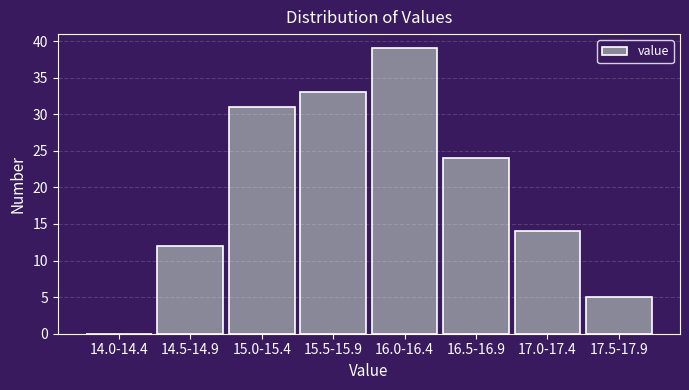

Reading left to right, transcribe all the data shown in this chart.

14.0-14.4=0	14.5-14.9=12	15.0-15.4=31	15.5-15.9=33	16.0-16.4=39	16.5-16.9=24	17.0-17.4=14	17.5-17.9=5